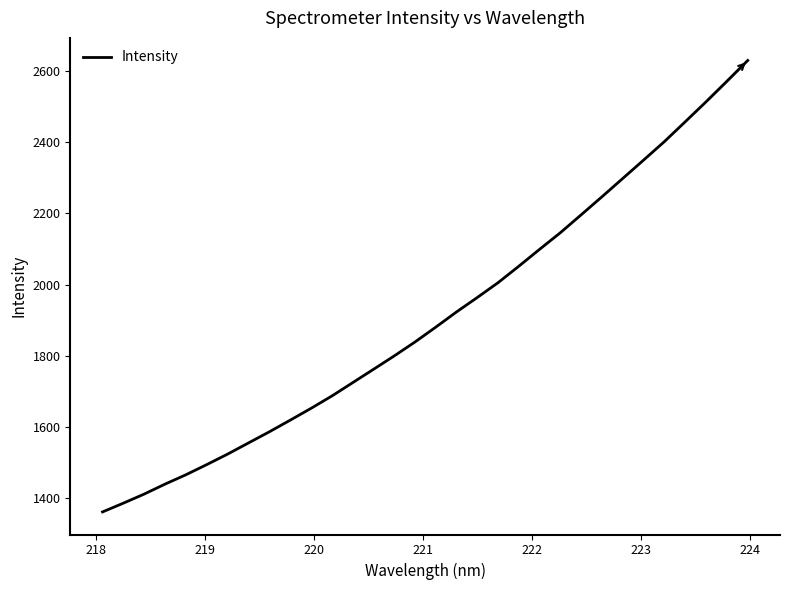

What is the greatest value displayed?

2629.3